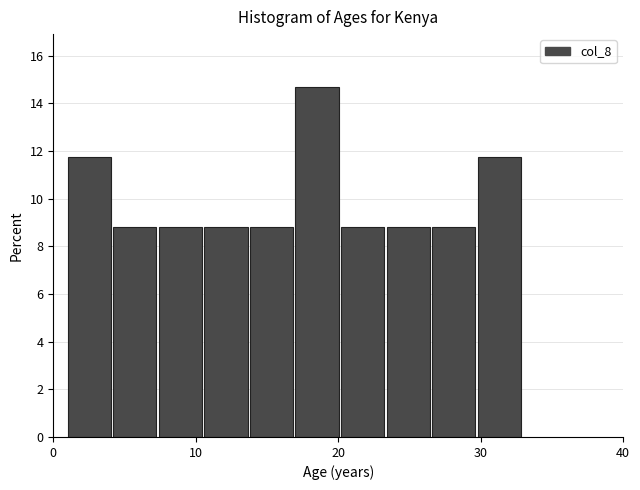

Read against the x-axis, roughly where is the centre of the tallest bar?

19